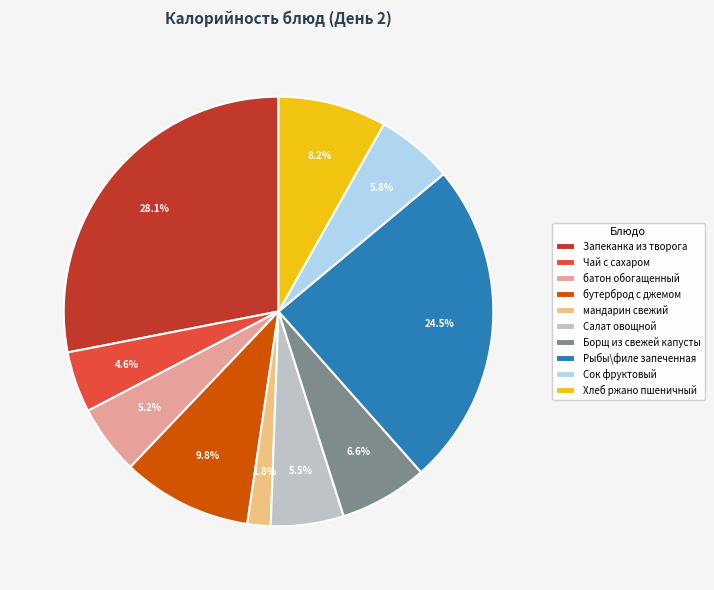

Between Рыбы\филе запеченная and Борщ из свежей капусты, which is larger?

Рыбы\филе запеченная